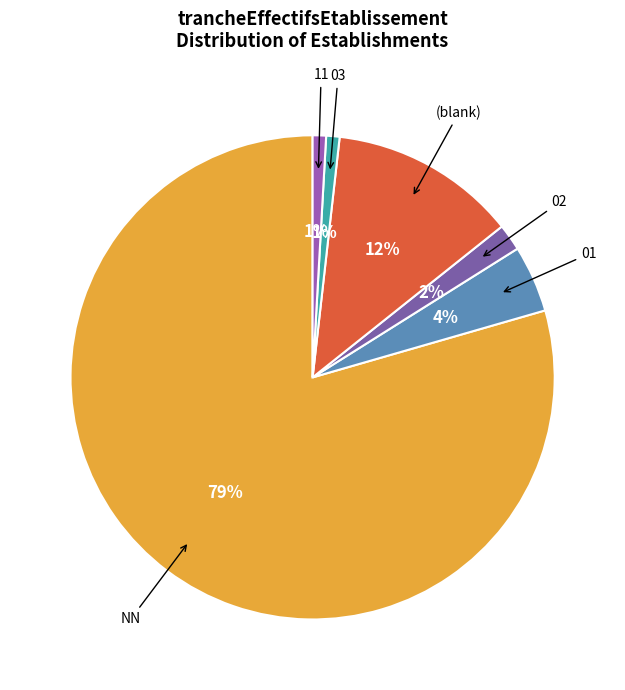

The 01 slice represents 4% of the pie. True or false?

True